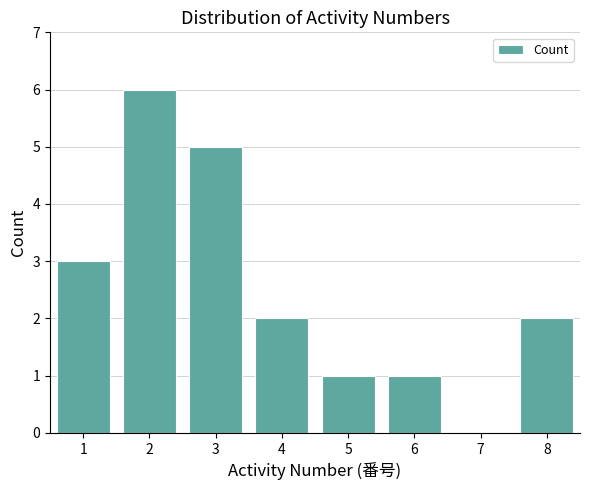

Reading left to right, extract all data points from this chart.

1=3	2=6	3=5	4=2	5=1	6=1	7=0	8=2